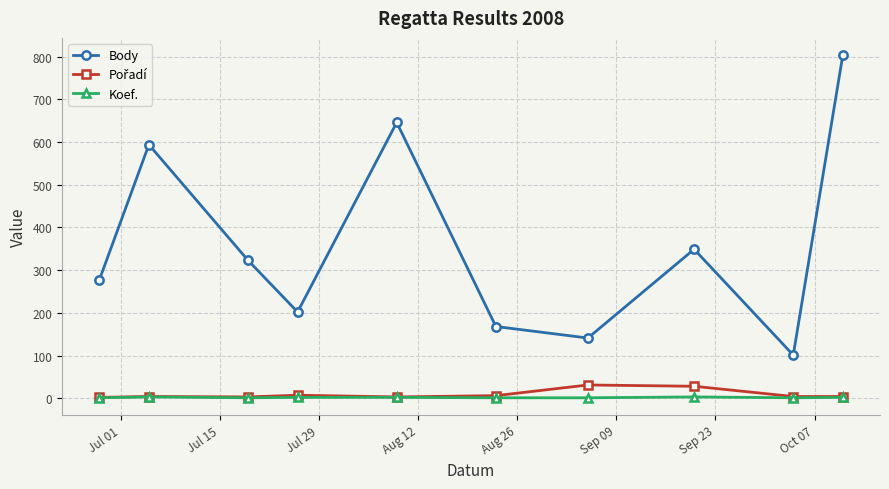

What is the maximum value shown in the chart?

804